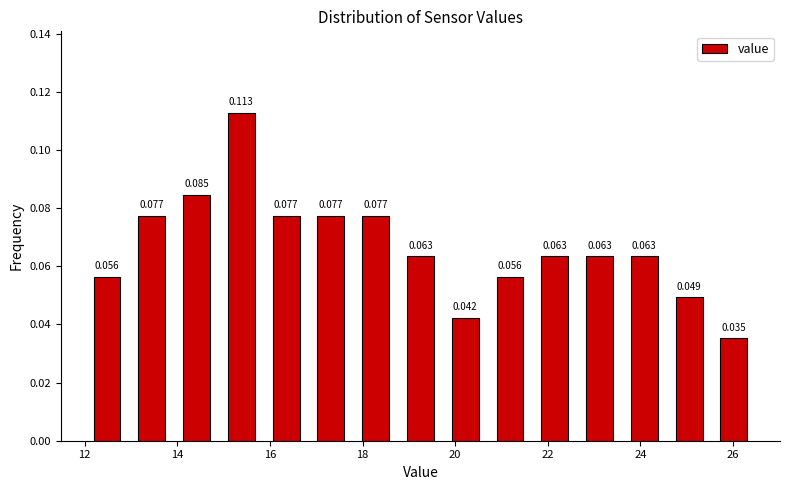

Reading left to right, list every bar in this chart as the range it spans on the x-axis followed by its height. The bar edges are not printed on the chart, so give them approximately, as read against the axis.

12.0 to 13.0: 0.056
13.0 to 14.0: 0.077
14.0 to 15.0: 0.085
15.0 to 15.8: 0.113
15.8 to 16.8: 0.077
16.8 to 17.8: 0.077
17.8 to 18.8: 0.077
18.8 to 19.8: 0.063
19.8 to 20.8: 0.042
20.8 to 21.6: 0.056
21.6 to 22.6: 0.063
22.6 to 23.6: 0.063
23.6 to 24.6: 0.063
24.6 to 25.6: 0.049
25.6 to 26.6: 0.035